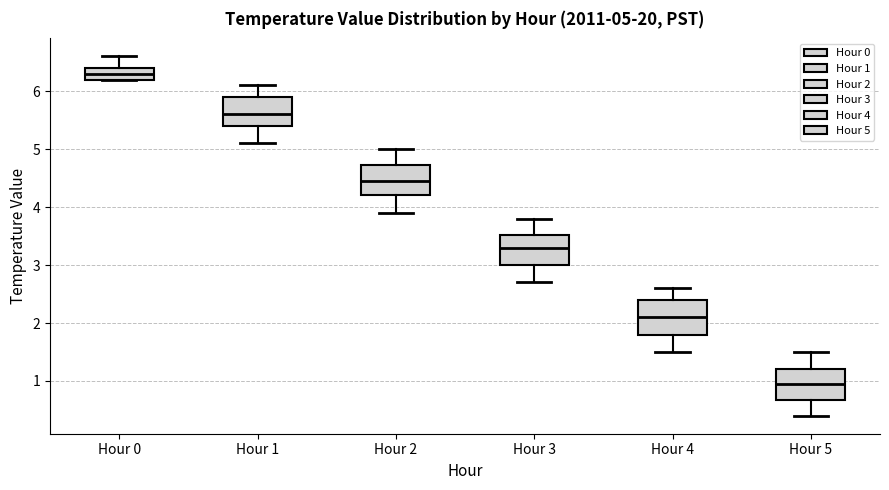

Which box has the highest median line?

Hour 0